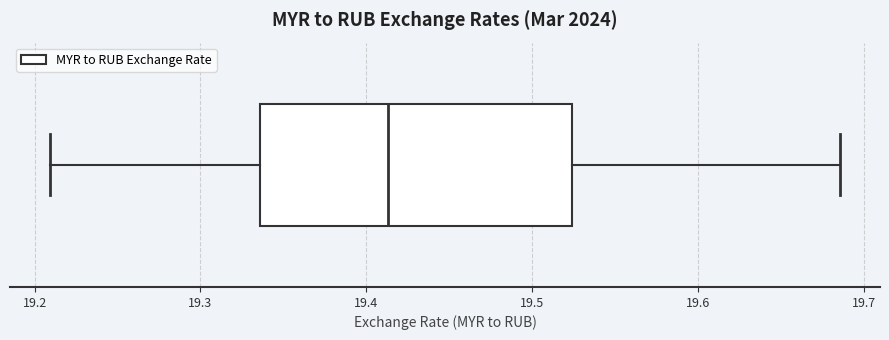

Read this box plot against the x-axis: the position of the median line, the range covered by the box, and the ends of both whiskers. The values are not printed on the chart, so give them approximately, as read against the axis.

median 19.41, box 19.34 to 19.52, whiskers 19.21 to 19.69